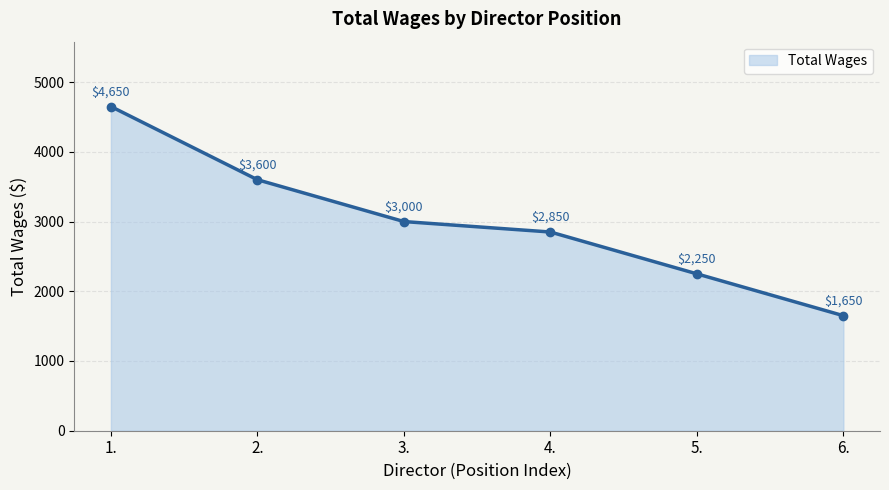

Reading left to right, what are all the values shown in this chart?

4650	3600	3000	2850	2250	1650